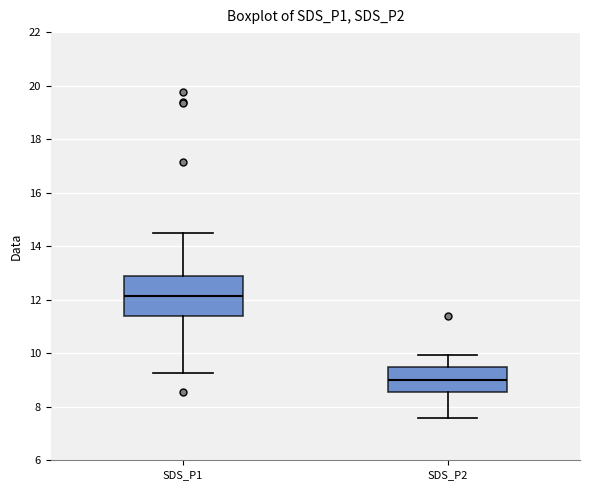

Which box has the highest median line?

SDS_P1